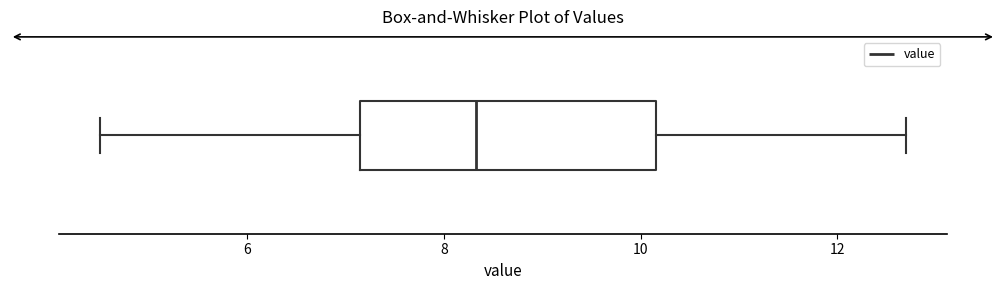

Where is the right edge of the box on the x-axis? The values are not printed on the chart, so give them approximately, as read against the axis.

10.2